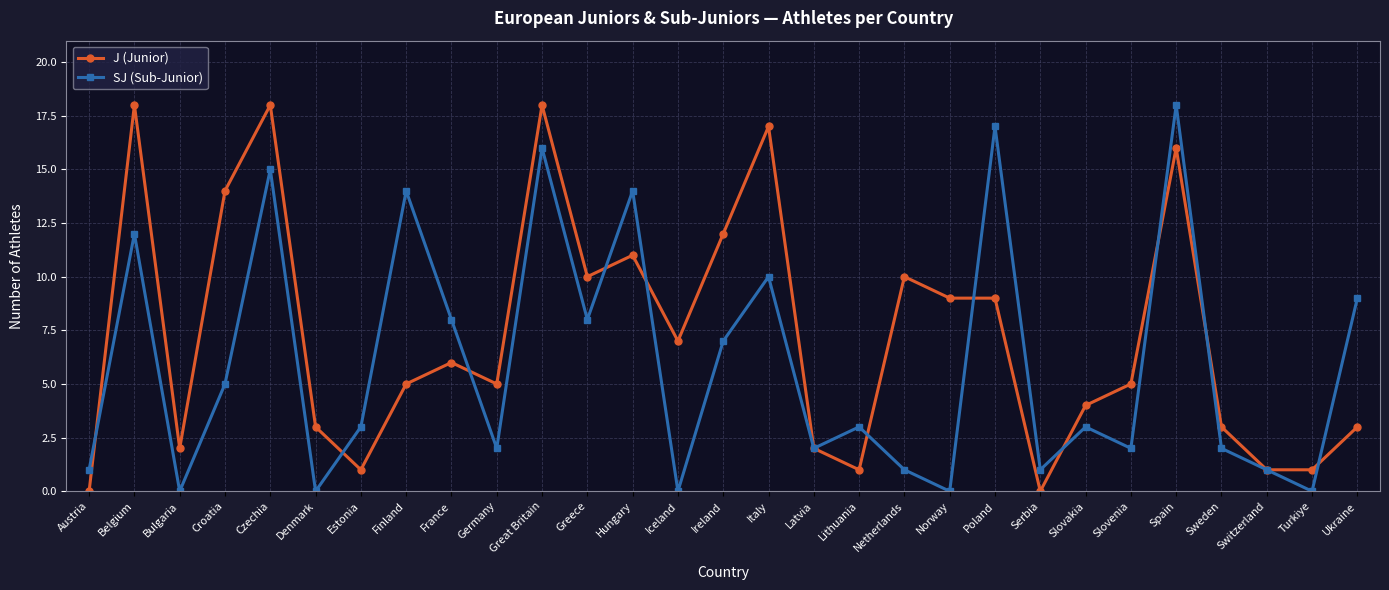

Count the number of data series in this chart.

2